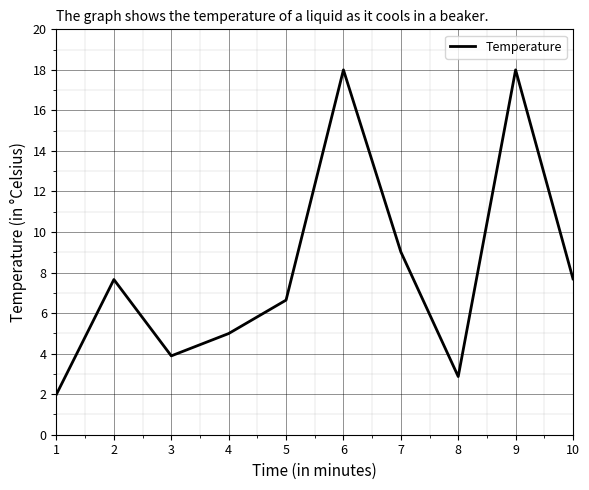

True or false: the data has more than 1 interior local peaks.

True